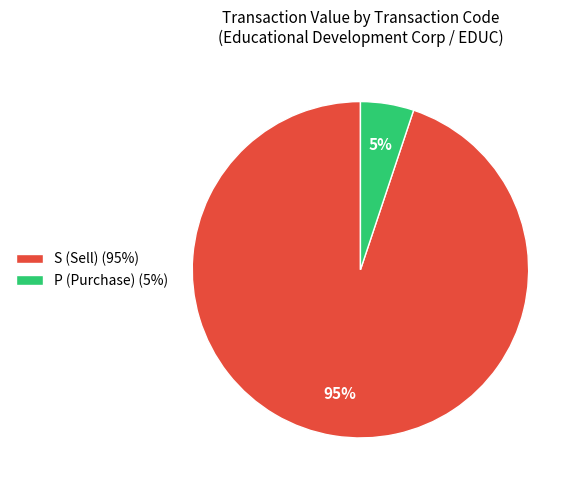

To the nearest percent, what is the difference between the largest and smallest slice percentages?

90%